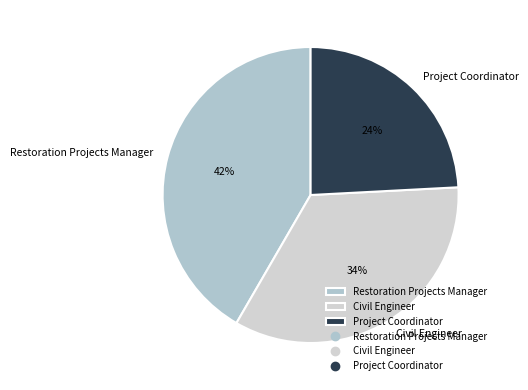

Rank the categories by value from highest to lowest.

Restoration Projects Manager, Civil Engineer, Project Coordinator